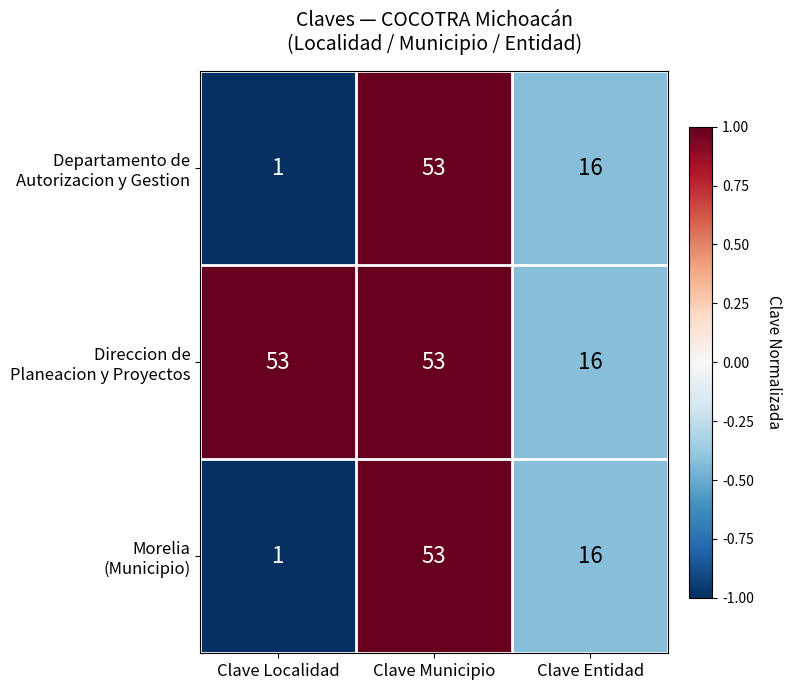

What is the maximum value shown in the chart?

53